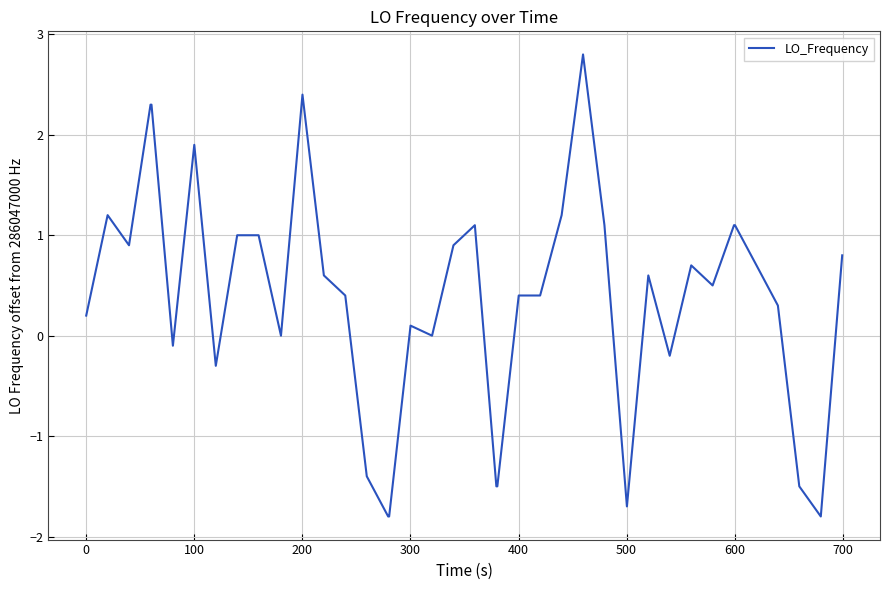

What is the difference between the second highest and minimum values?

4.2